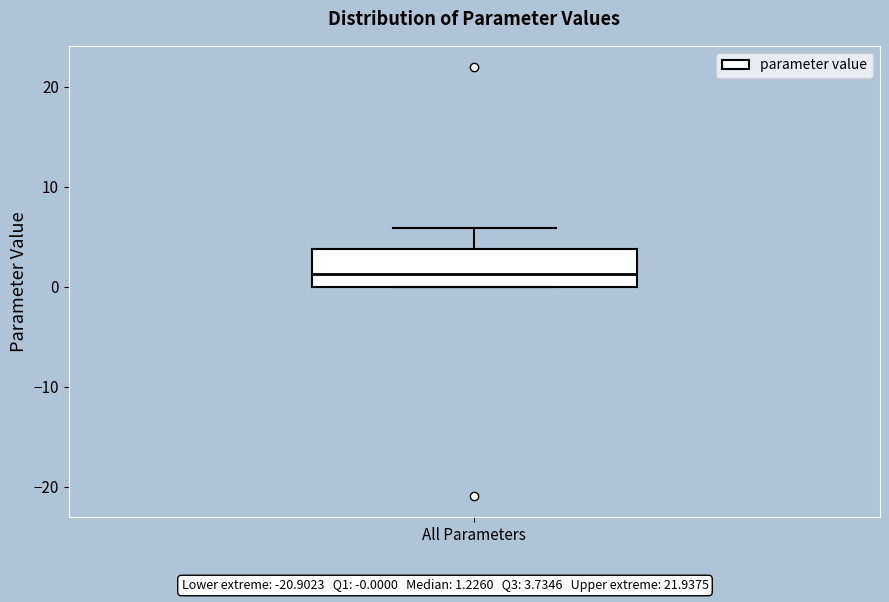

Where is the upper edge of the box for All Parameters on the y-axis? The values are not printed on the chart, so give them approximately, as read against the axis.

4